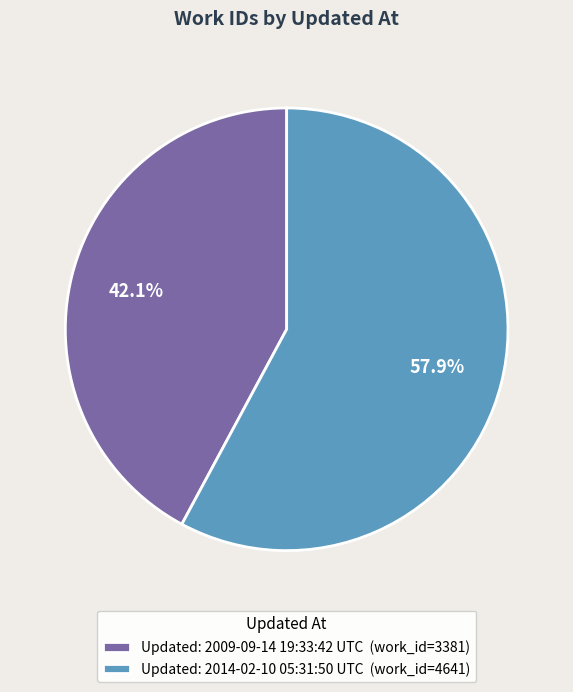

What is the largest slice in the pie chart?

Updated: 2014-02-10 05:31:50 UTC (work_id=4641)